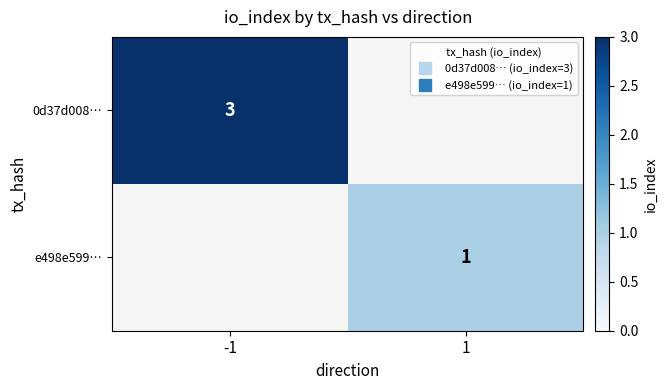

Where is 0d37d008… nearest to the value 3?

-1